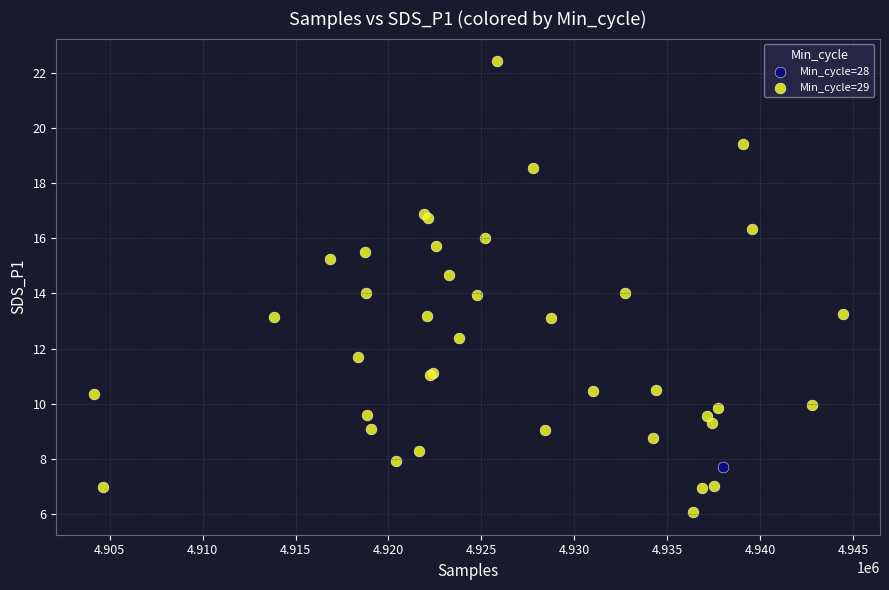

What are all the series names shown in the legend?

Min_cycle=28, Min_cycle=29